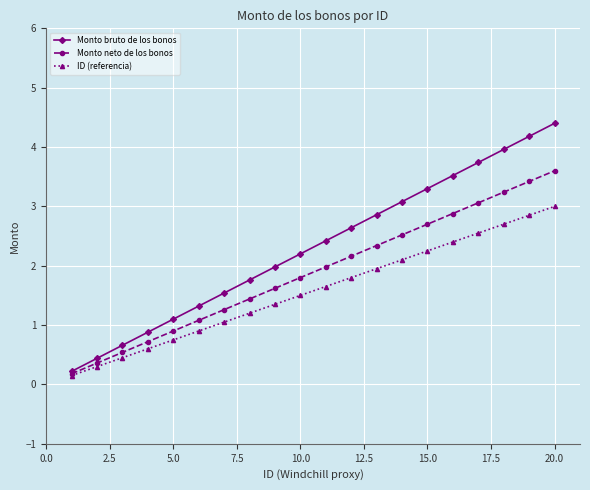

How many lines are shown in the chart?

3